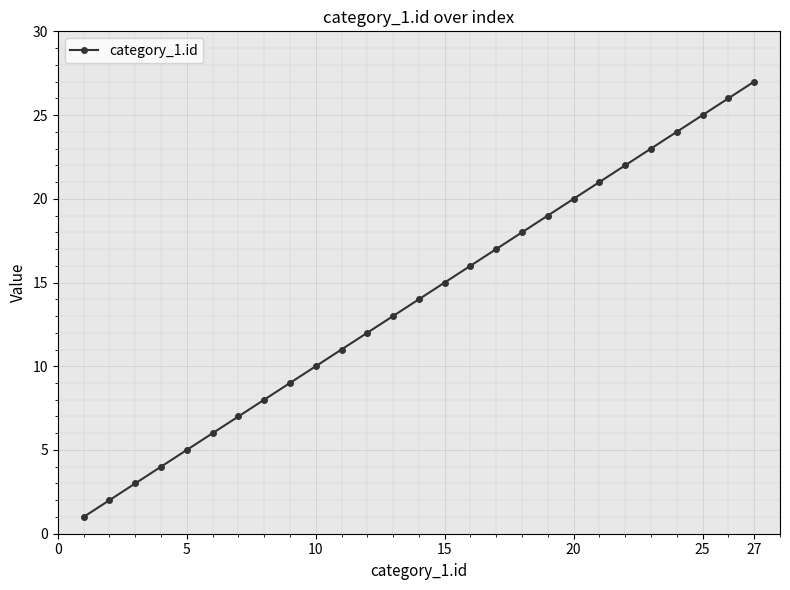

What is the average value?

14